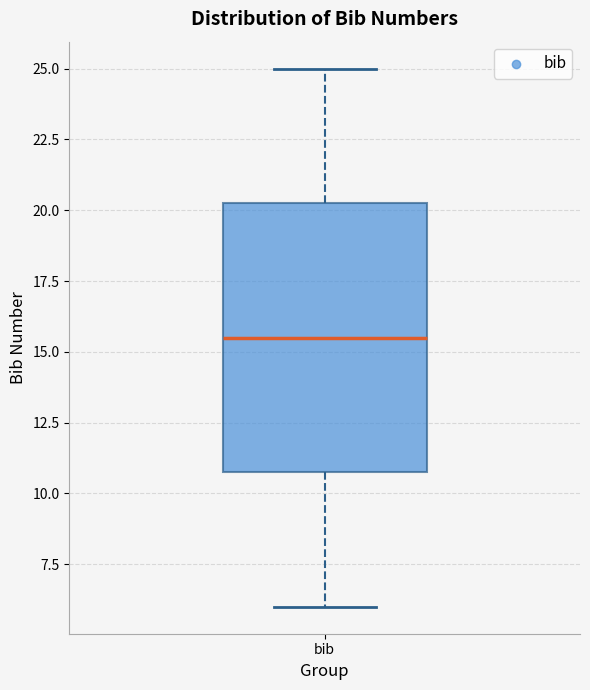

Transcribe this box plot: give where the median line is, the range the box spans, and where the two whiskers end, as read against the y-axis. The values are not printed on the chart, so give them approximately, as read against the axis.

median 15.5, box 11.0 to 20.5, whiskers 6.0 to 25.0